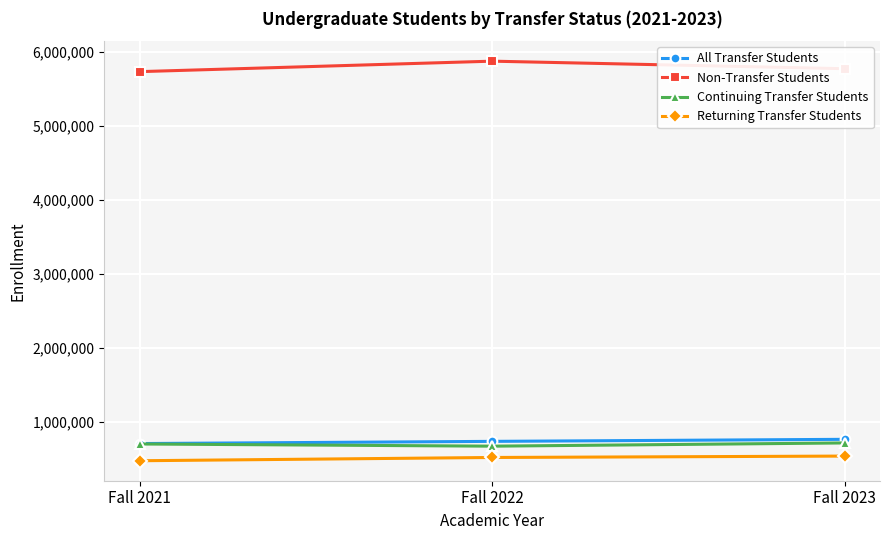

At Fall 2023, list the series in order from smallest to largest.

Returning Transfer Students, Continuing Transfer Students, All Transfer Students, Non-Transfer Students